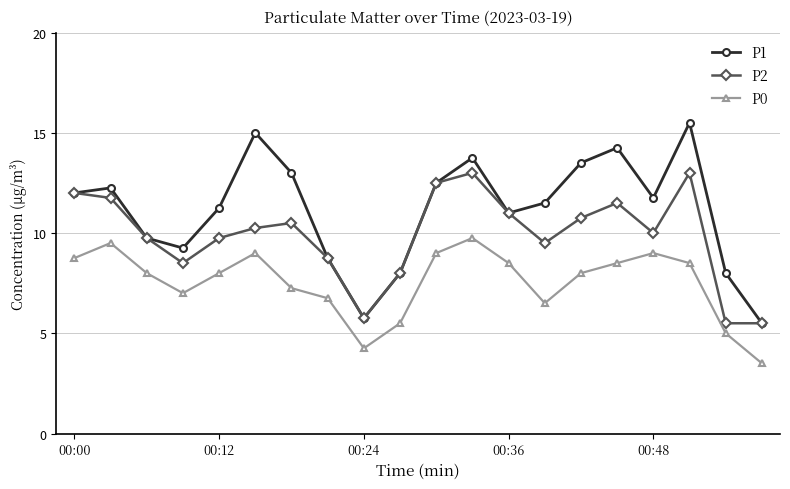

Does the chart have visible grid lines?

Yes